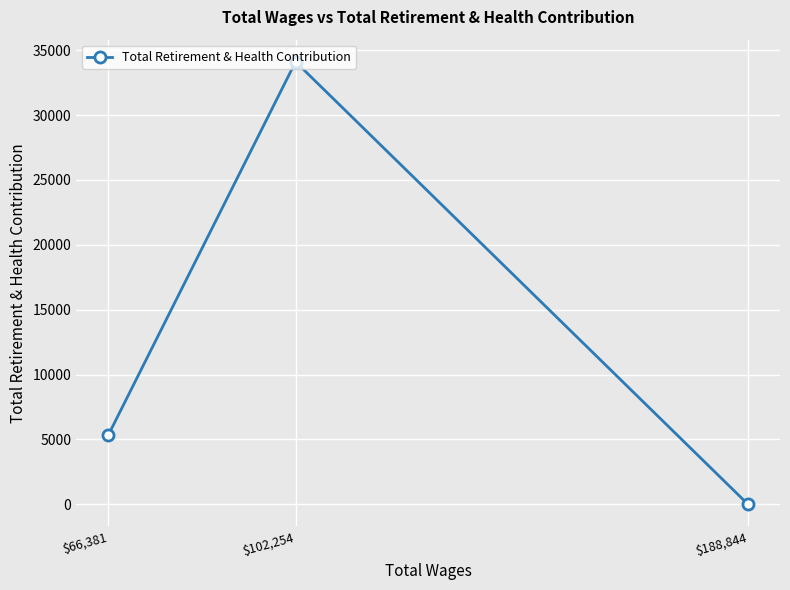

List the labels in order of value, smallest first.

$188,844, $66,381, $102,254